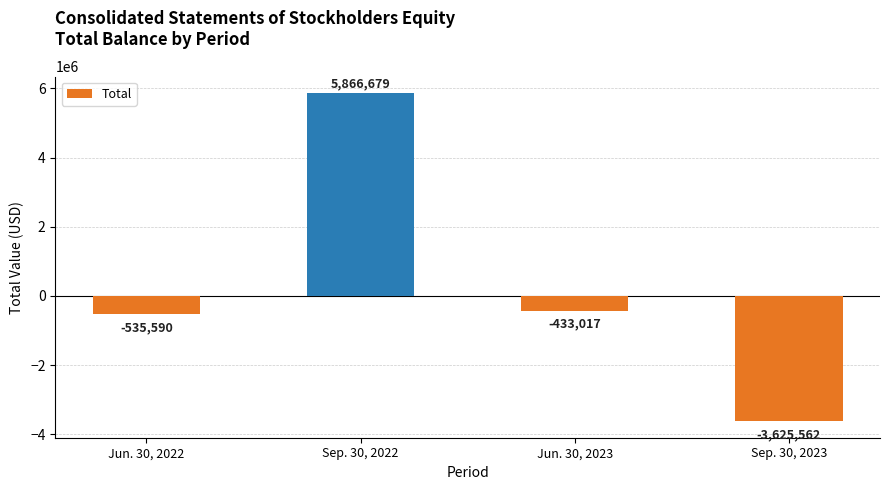

What is the difference between the values at Sep. 30, 2022 and Jun. 30, 2022?

6402269